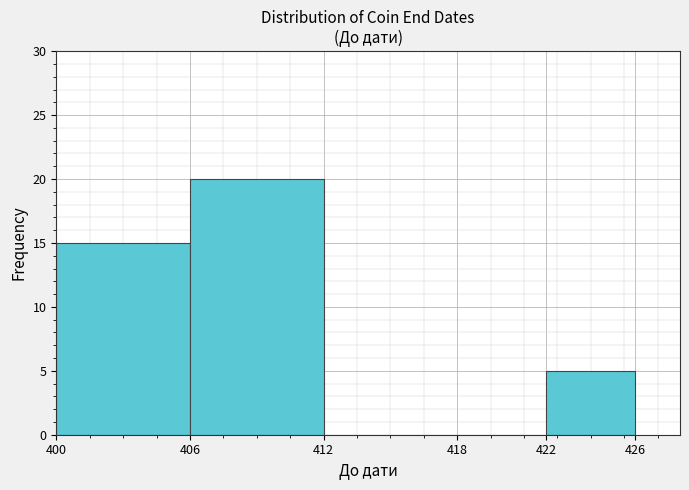

Which range on the x-axis has the tallest bar?

406 to 412